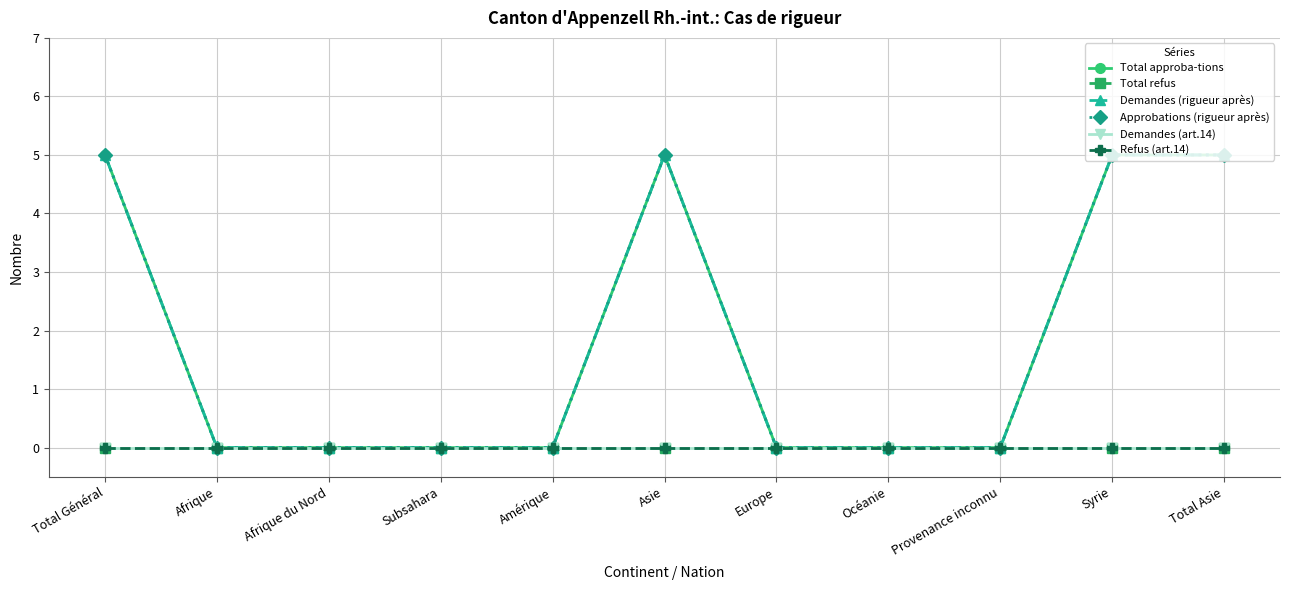

Does the chart have visible grid lines?

Yes